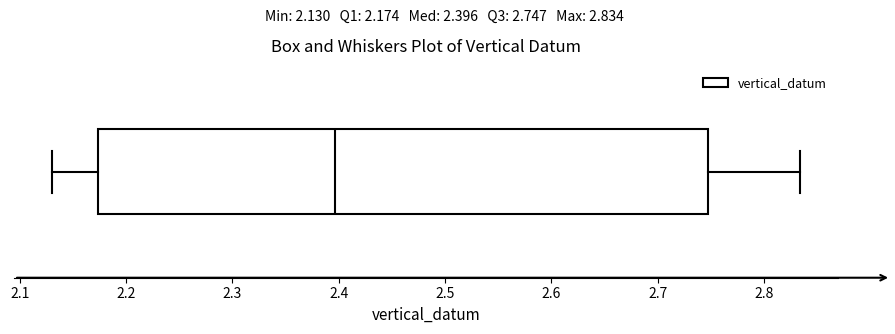

Where does the left whisker of the box end on the x-axis? The values are not printed on the chart, so give them approximately, as read against the axis.

2.13